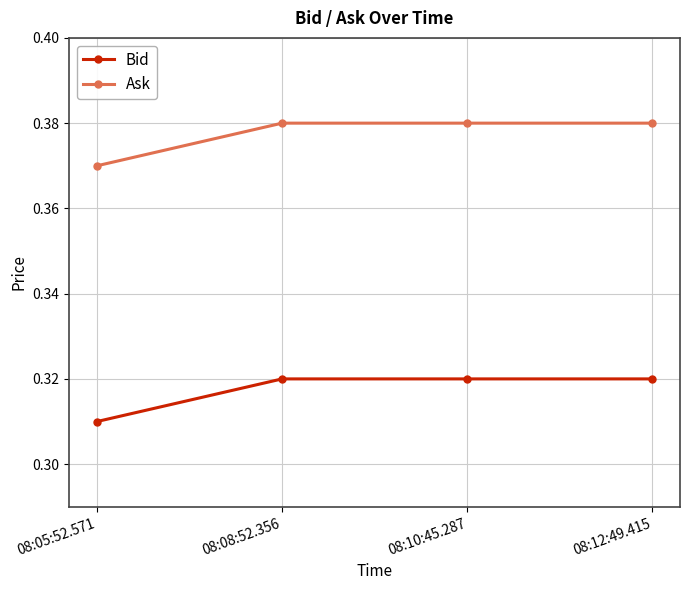

At which label does Bid reach its minimum?

08:05:52.571